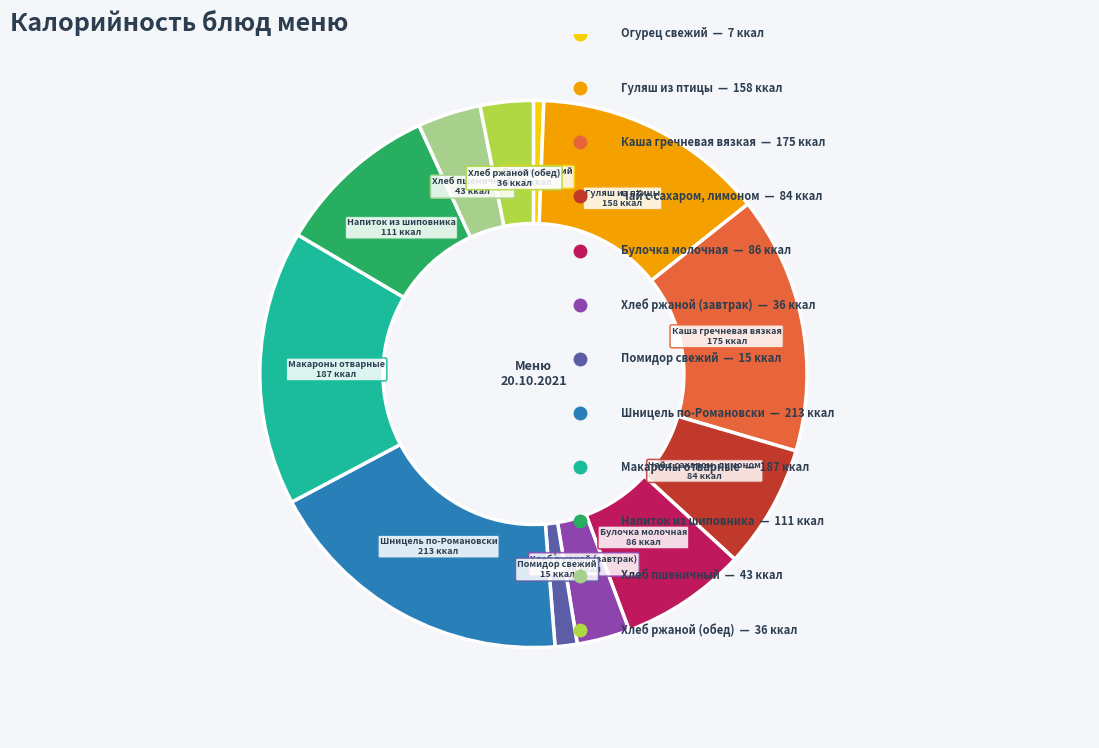

Is there a majority slice in this chart?

No